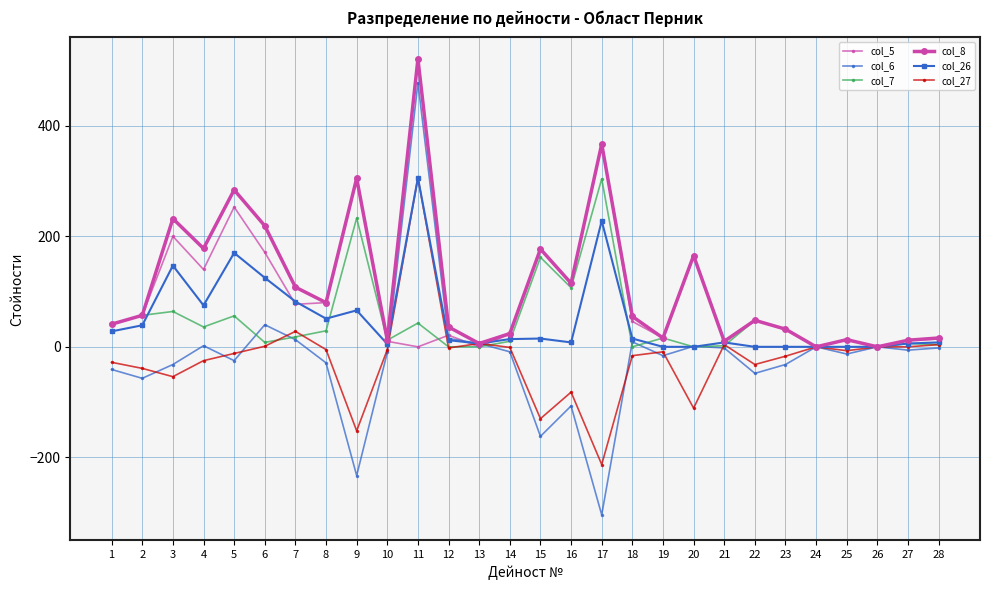

True or false: col_5 has a value of 25 at 16.

False